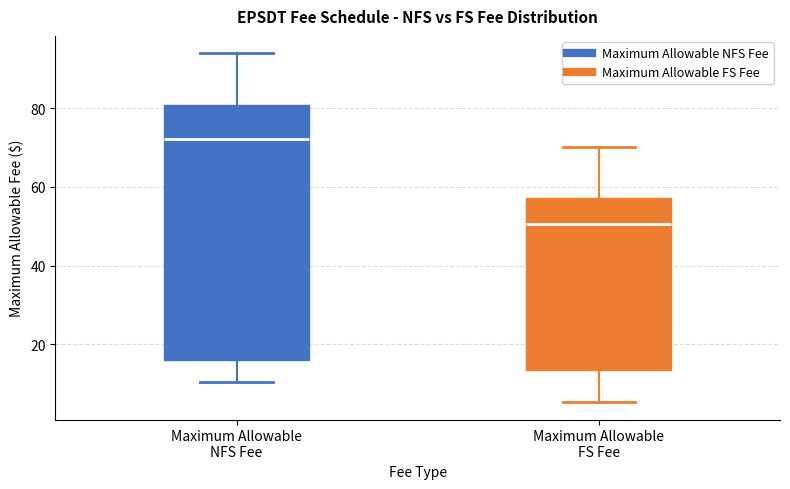

Reading left to right, read every box against the y-axis: the position of its median line, the range the box covers, and the ends of its whiskers. The values are not printed on the chart, so give them approximately, as read against the axis.

Maximum Allowable NFS Fee: median 72, box 16 to 80, whiskers 10 to 94
Maximum Allowable FS Fee: median 50, box 14 to 58, whiskers 6 to 70